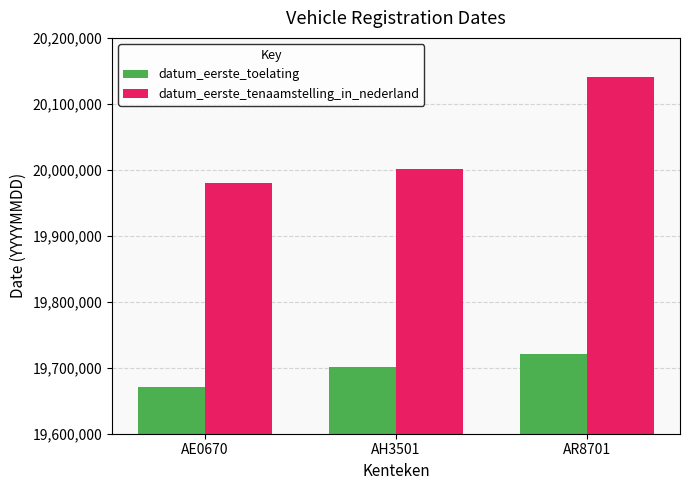

What is the difference between the datum_eerste_tenaamstelling_in_nederland values at AE0670 and AH3501?

20080